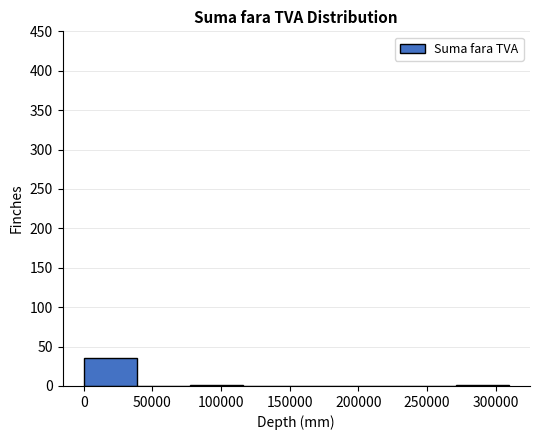

Which range on the x-axis has the tallest bar?

0 to 40000